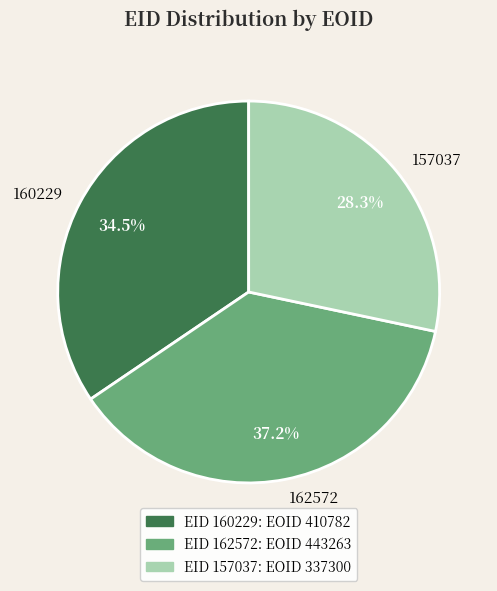

Between 157037 and 160229, which is larger?

160229